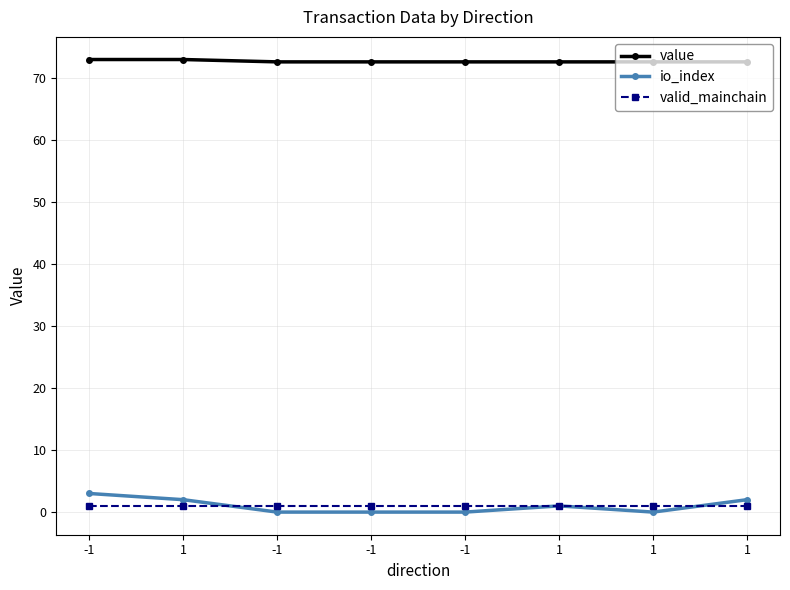

Is this an area chart (filled region under the line)?

No